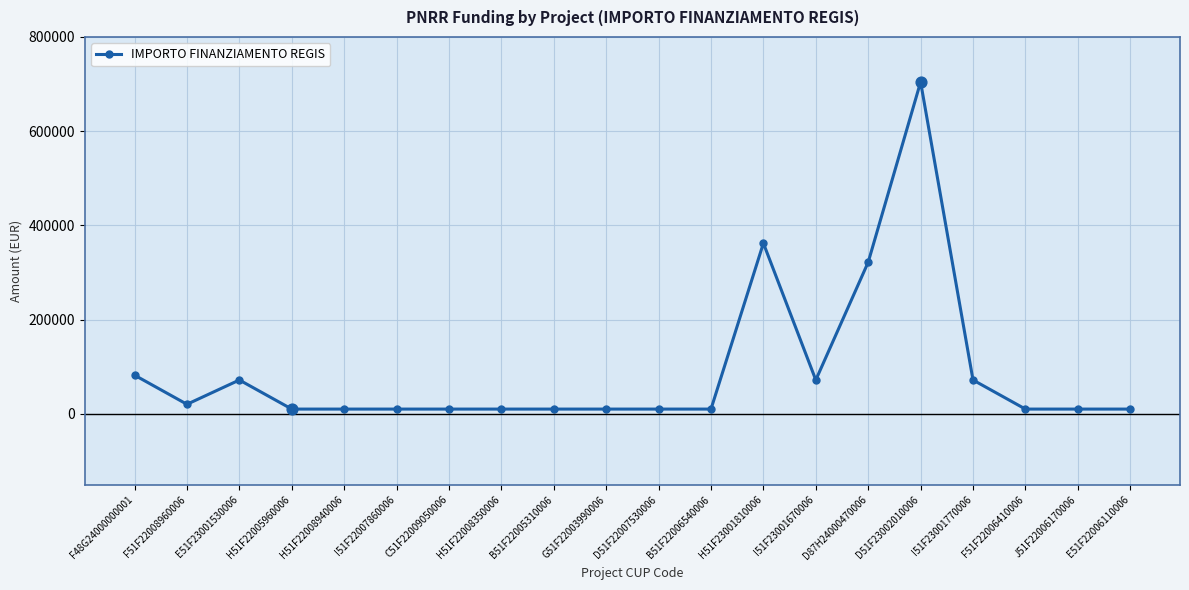

Which has a higher value, B51F22006540006 or I51F23001670006?

I51F23001670006